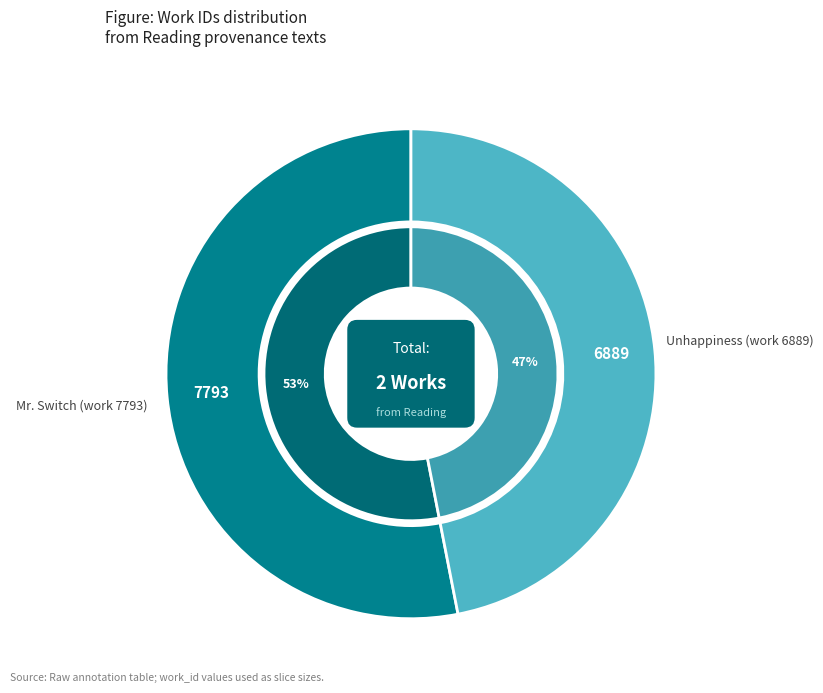

What is the majority slice?

Mr. Switch (work 7793)